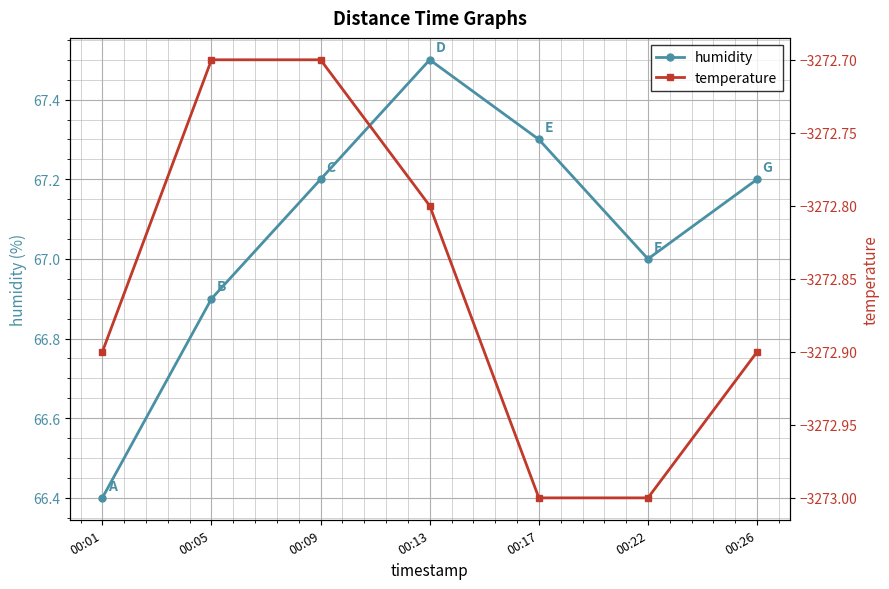

What is the difference between the second highest and second lowest values in the humidity series?

0.4